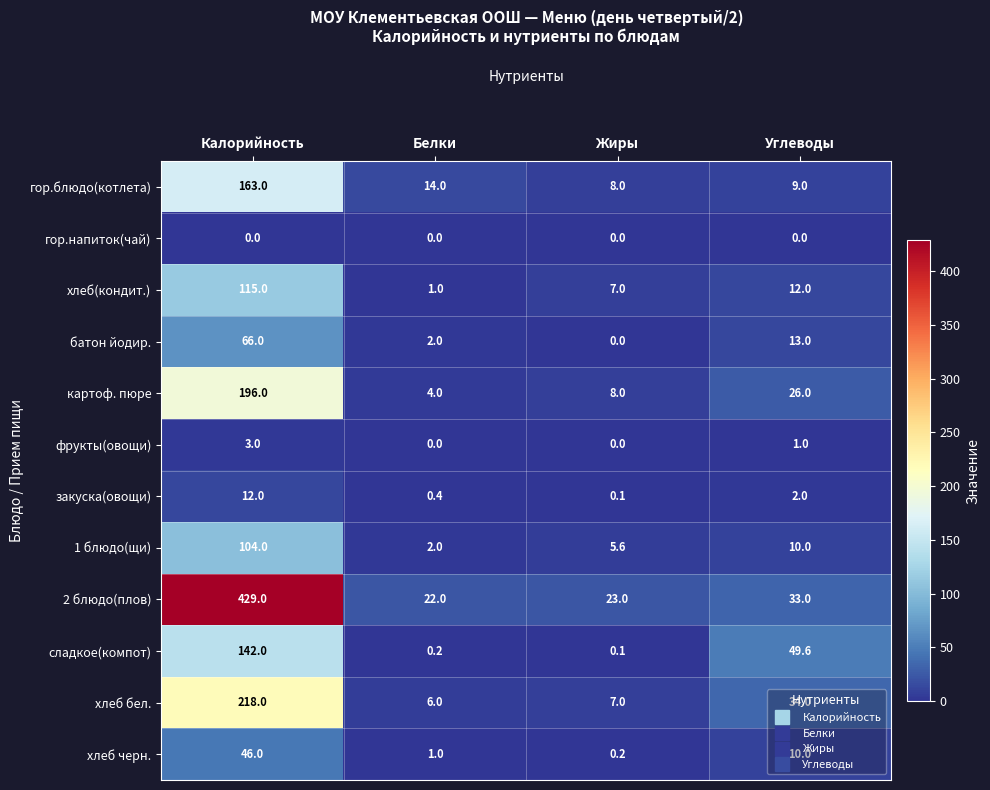

Which label corresponds to the largest value in the chart?

Калорийность